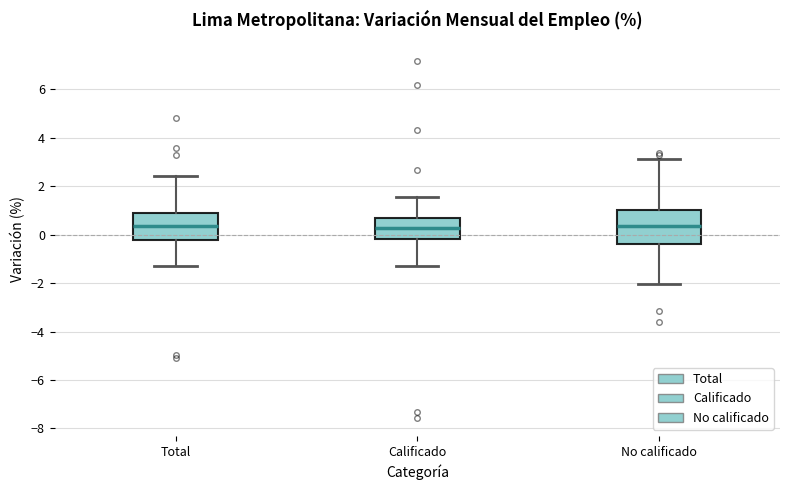

Reading left to right, transcribe this box plot: for each box, give where its median line is, the range the box spans, and where its two whiskers end, as read against the y-axis. The values are not printed on the chart, so give them approximately, as read against the axis.

Total: median 0.4, box -0.2 to 0.8, whiskers -1.2 to 2.4
Calificado: median 0.2, box -0.2 to 0.6, whiskers -1.2 to 1.6
No calificado: median 0.4, box -0.4 to 1.0, whiskers -2.0 to 3.2